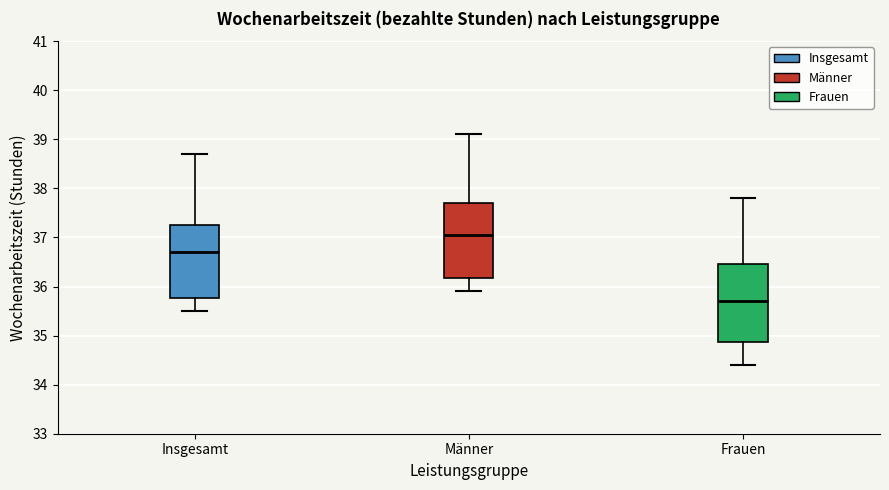

Where is the upper edge of the box for Frauen on the y-axis? The values are not printed on the chart, so give them approximately, as read against the axis.

36.5